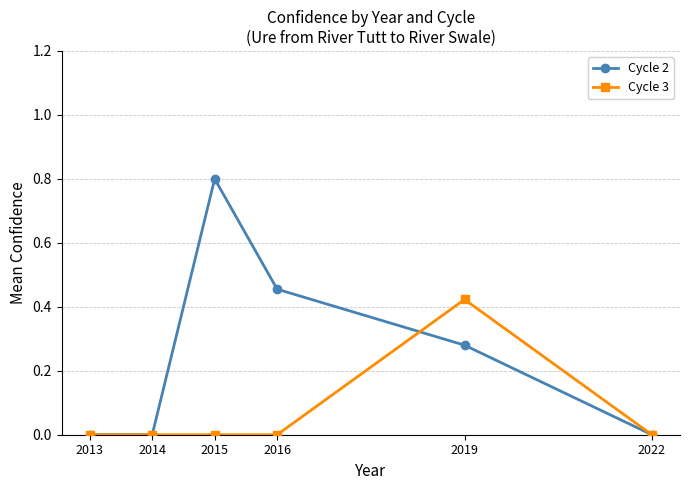

At which label does Cycle 3 reach its peak?

2019